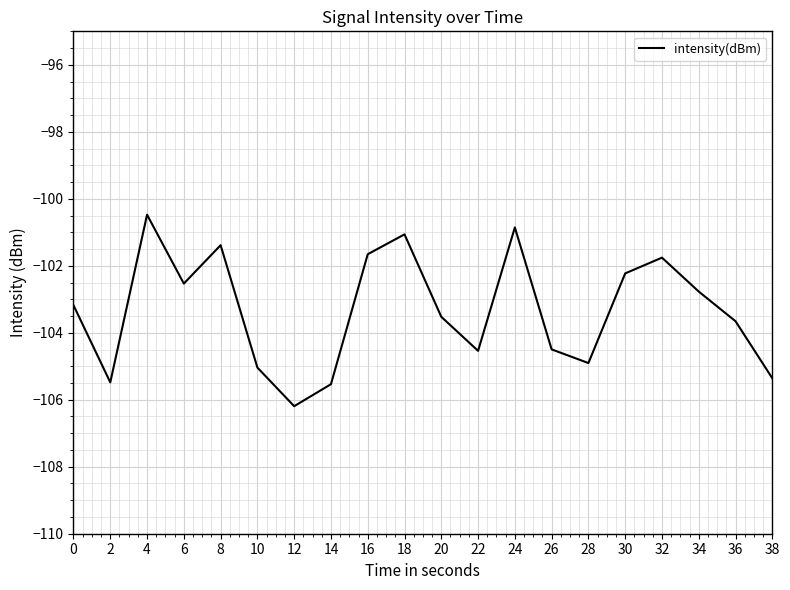

Where does the data first go above -103?

4